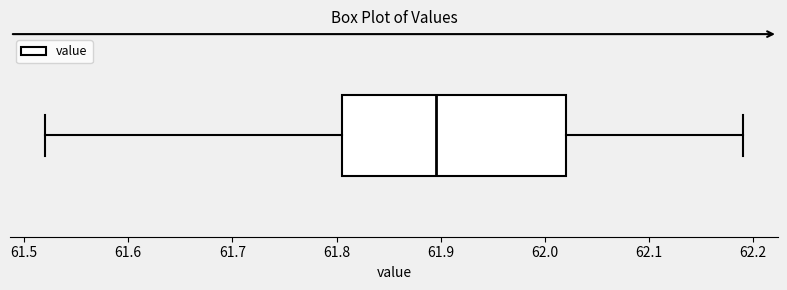

Where does the left whisker of the box end on the x-axis? The values are not printed on the chart, so give them approximately, as read against the axis.

61.52